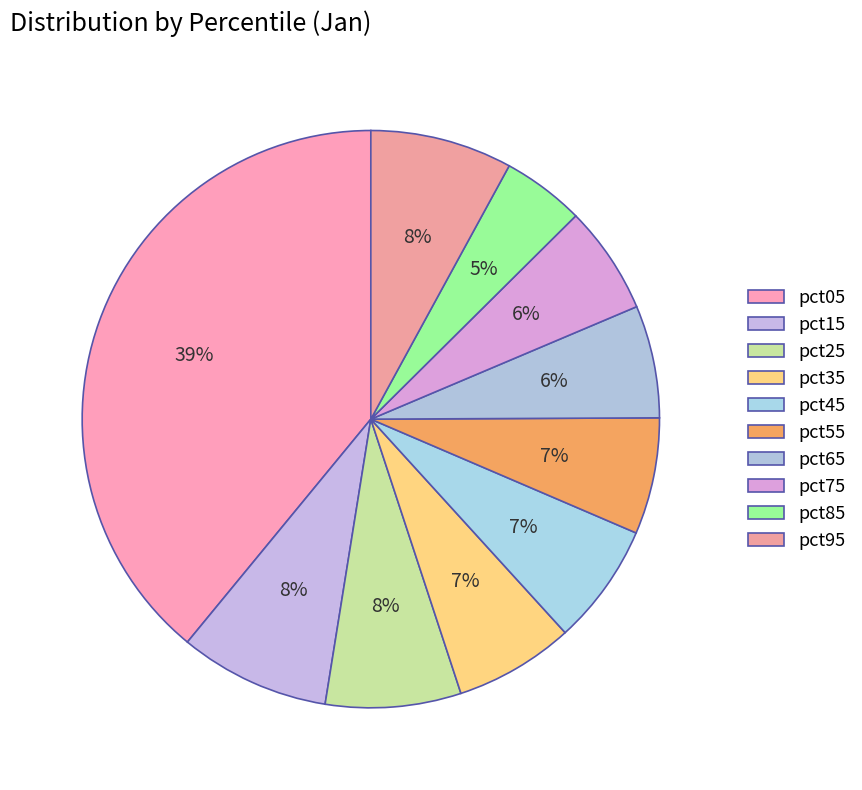

To the nearest percent, what is the difference between the largest and smallest slice percentages?

34%